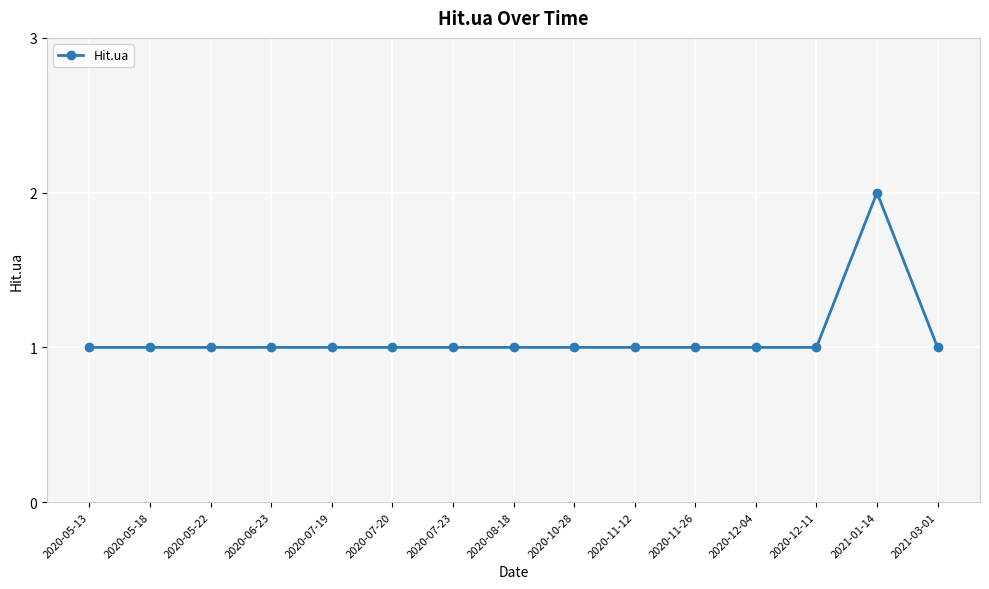

What is the sum of the values at 2020-11-26 and 2020-05-13?

2